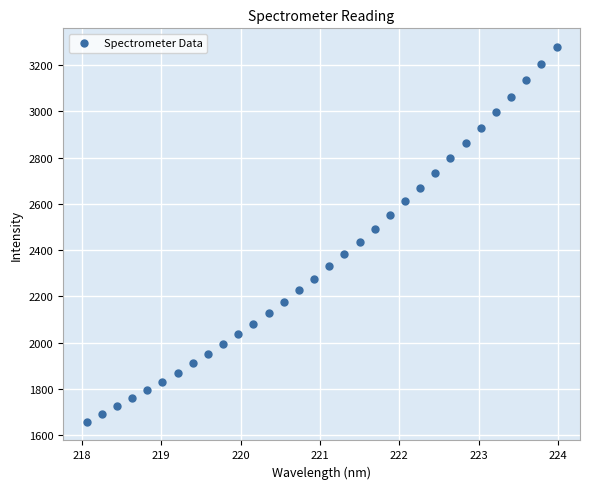

What is the range of X values (max minus min)?

5.9